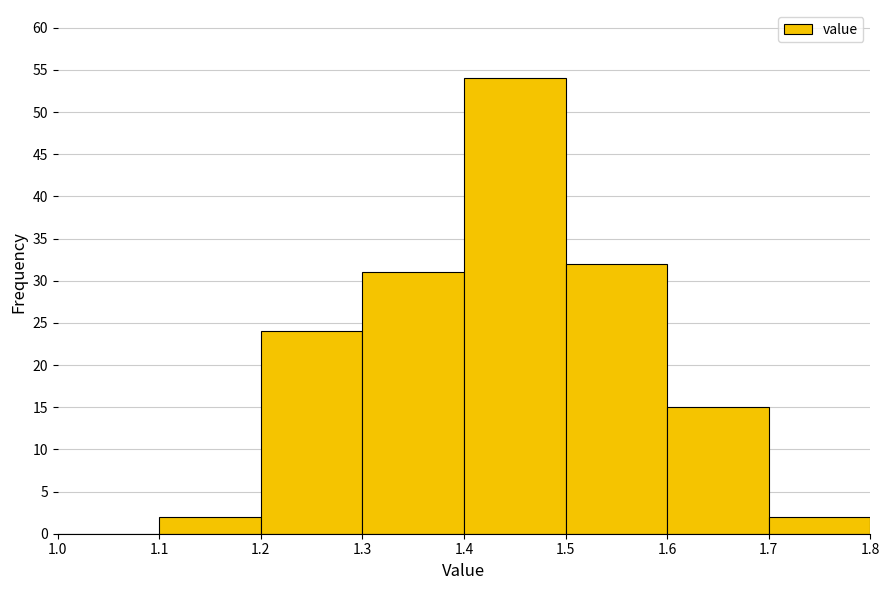

What is the height of the bar covering 1.2 to 1.3 on the x-axis? The values are not printed on the chart, so give them approximately, as read against the axis.

24